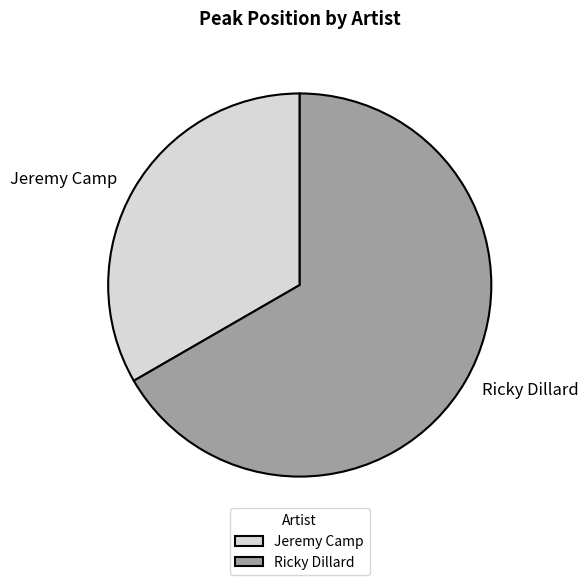

Combined, do Jeremy Camp and Ricky Dillard account for over 50%?

Yes